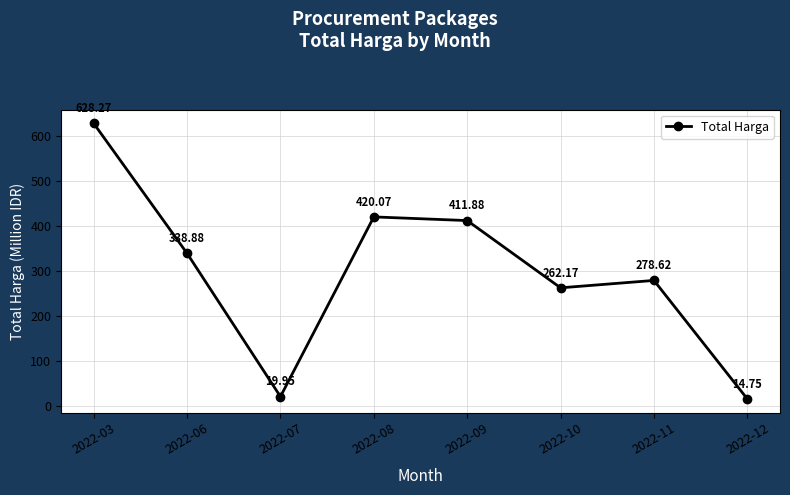

How many categories are shown in the chart?

8